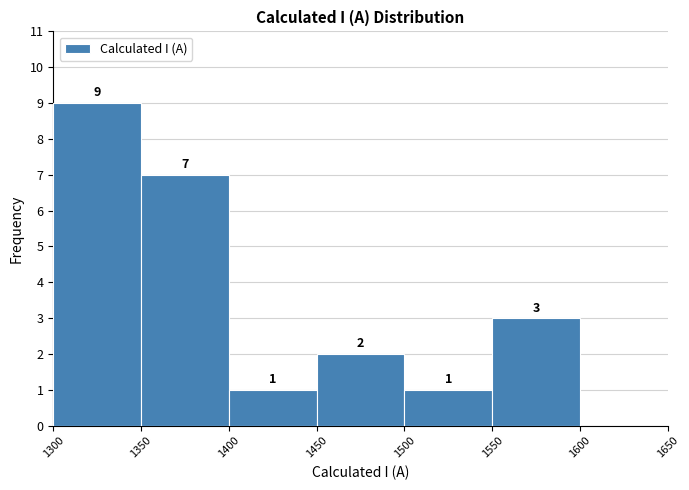

Over which range of the x-axis is the bar tallest?

1300 to 1350